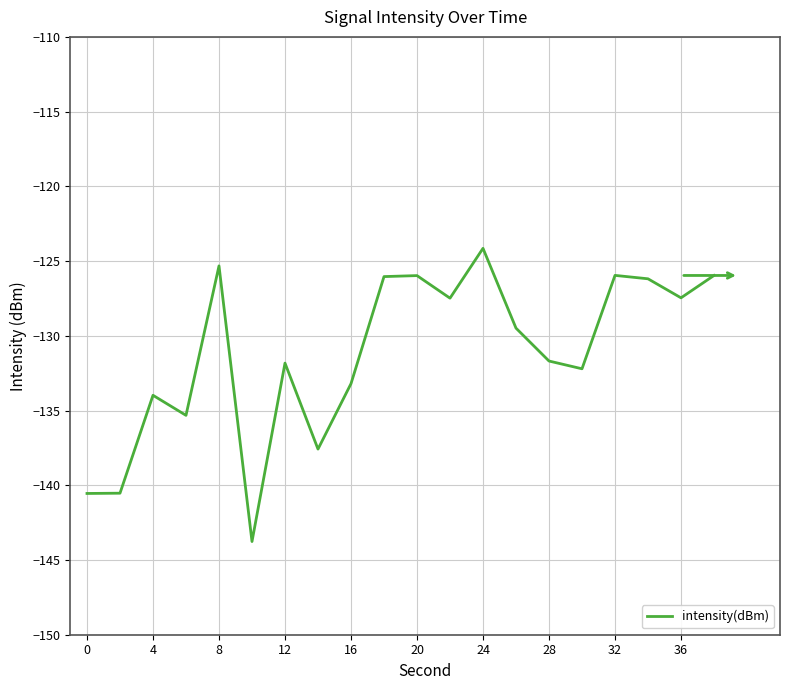

What is the smallest value displayed?

-143.8